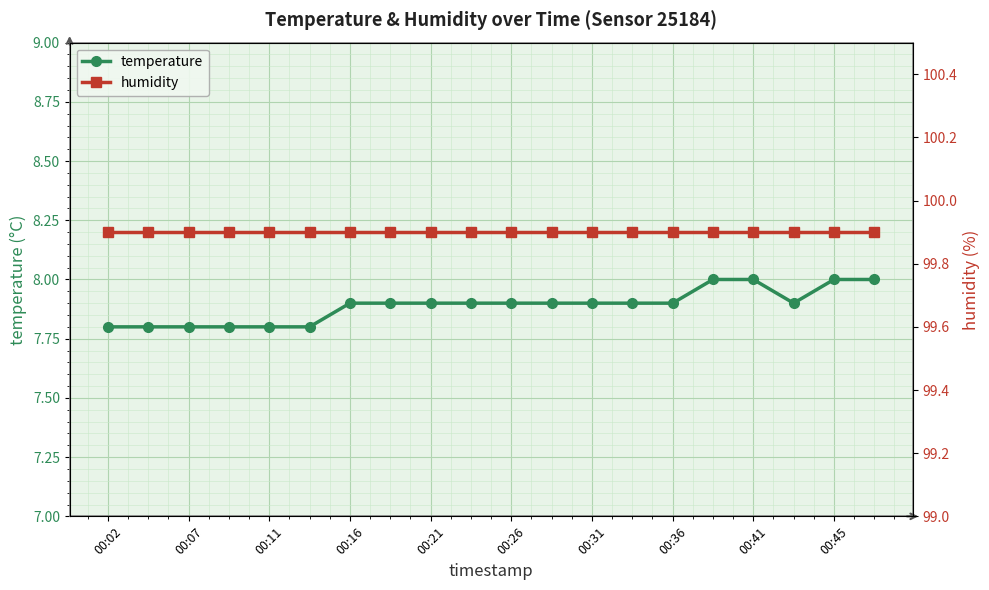

Rank the series by their average value, from lowest to highest.

temperature, humidity